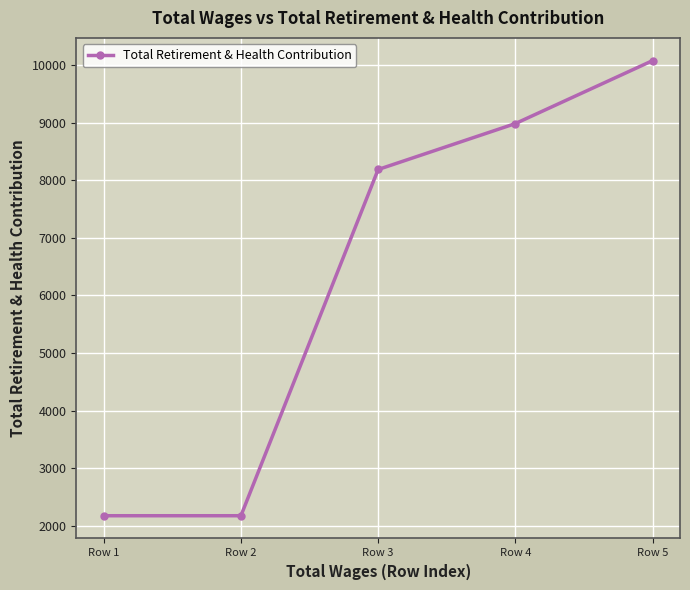

Does the chart have visible grid lines?

Yes